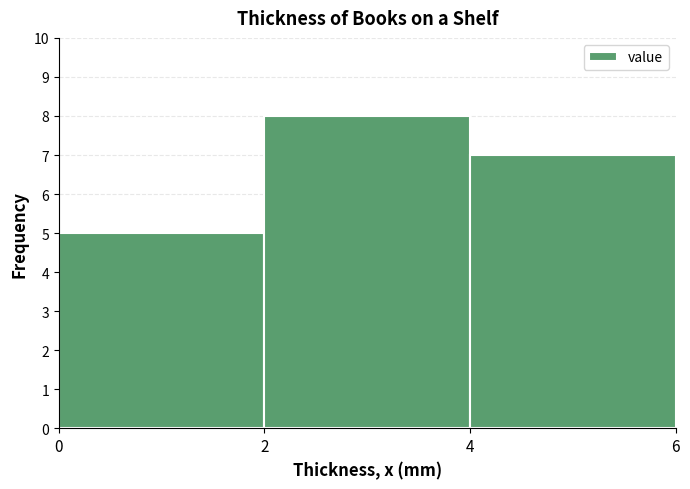

Reading left to right, list every bar in this chart as the range it spans on the x-axis followed by its height. The values are not printed on the chart, so give them approximately, as read against the axis.

0 to 2: 5
2 to 4: 8
4 to 6: 7